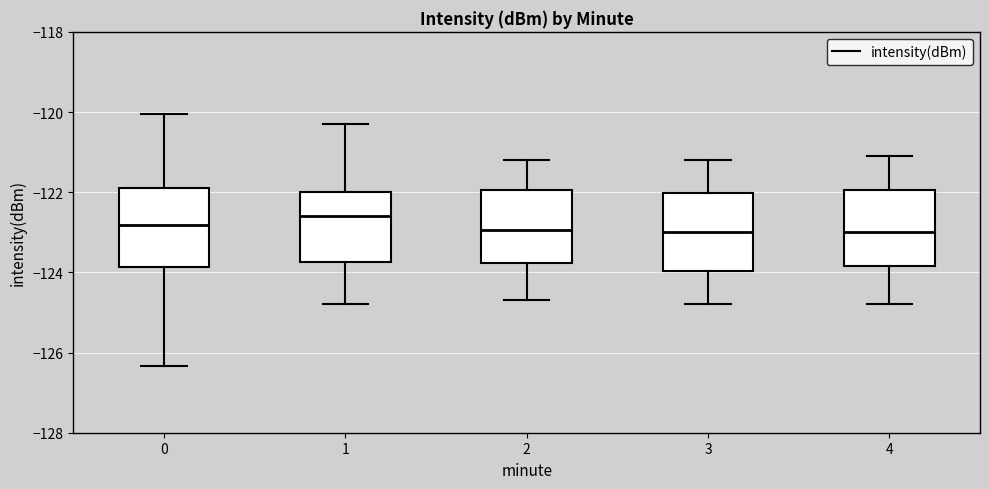

Reading left to right, transcribe this box plot: for each box, give where its median line is, the range the box spans, and where its two whiskers end, as read against the y-axis. The values are not printed on the chart, so give them approximately, as read against the axis.

0: median -122.8, box -123.8 to -121.8, whiskers -126.4 to -120.0
1: median -122.6, box -123.8 to -122.0, whiskers -124.8 to -120.2
2: median -123.0, box -123.8 to -122.0, whiskers -124.6 to -121.2
3: median -123.0, box -124.0 to -122.0, whiskers -124.8 to -121.2
4: median -123.0, box -123.8 to -122.0, whiskers -124.8 to -121.0